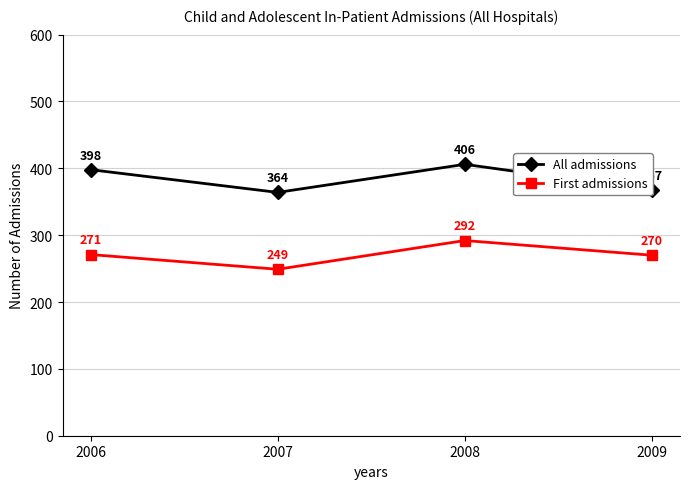

At which category is the sum across all series the highest?

2008